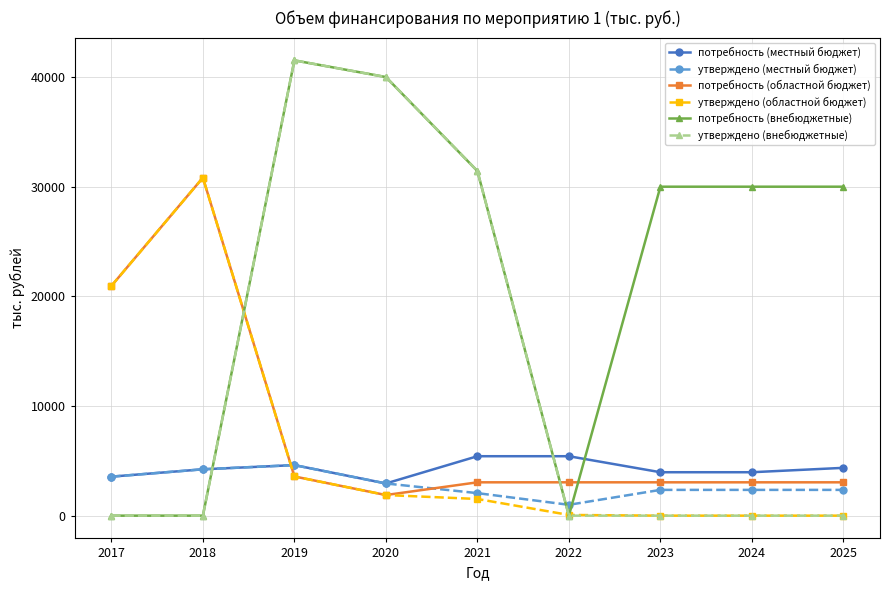

The value of потребность (местный бюджет) at 2023 is 2003.8. True or false?

False